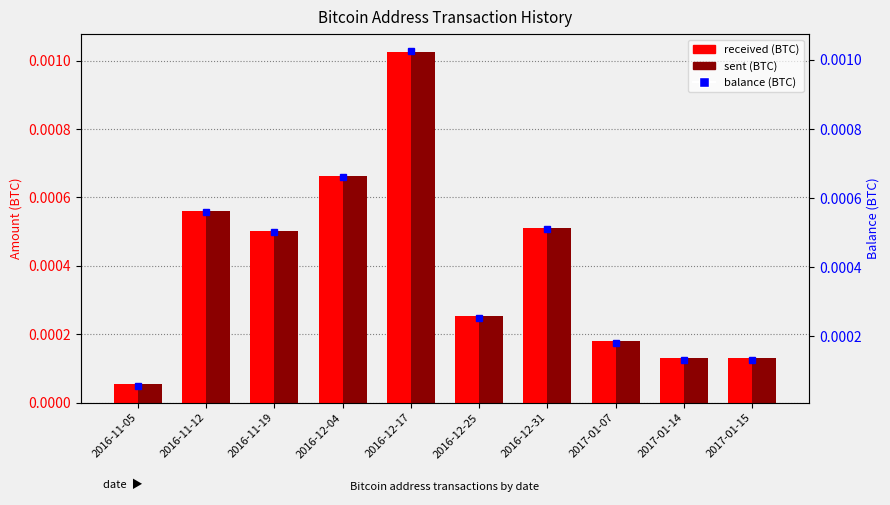

Where is received (BTC) nearest to the value 0?

2016-11-05